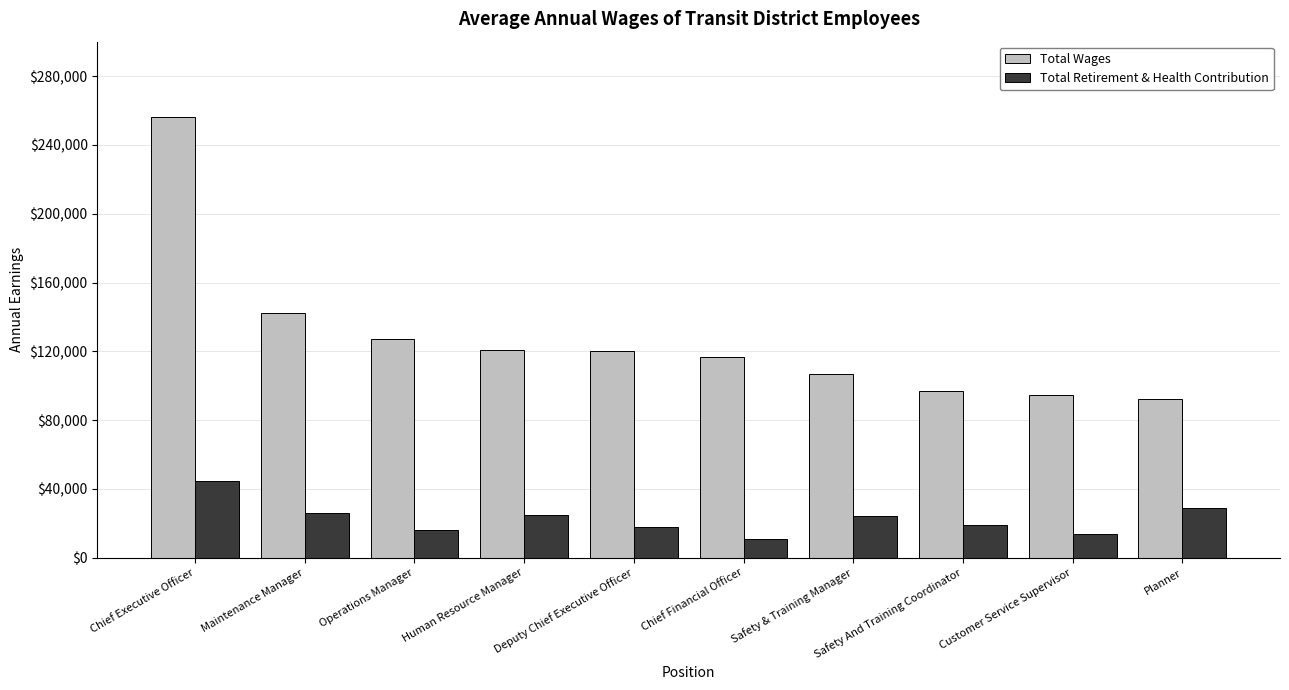

What is the difference between the Total Wages values at Chief Financial Officer and Operations Manager?

10469